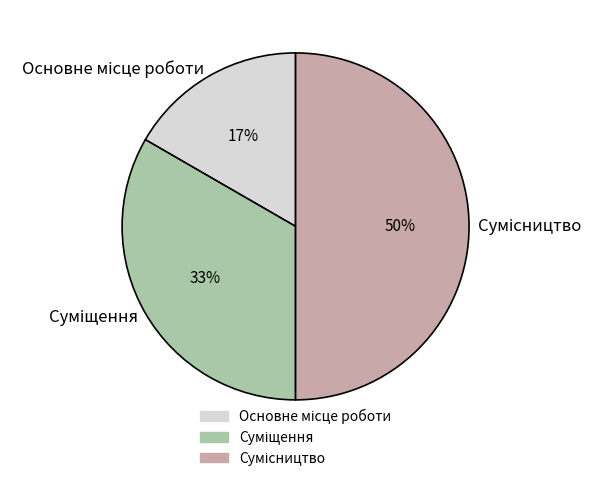

To the nearest percent, what is the average slice percentage?

33%